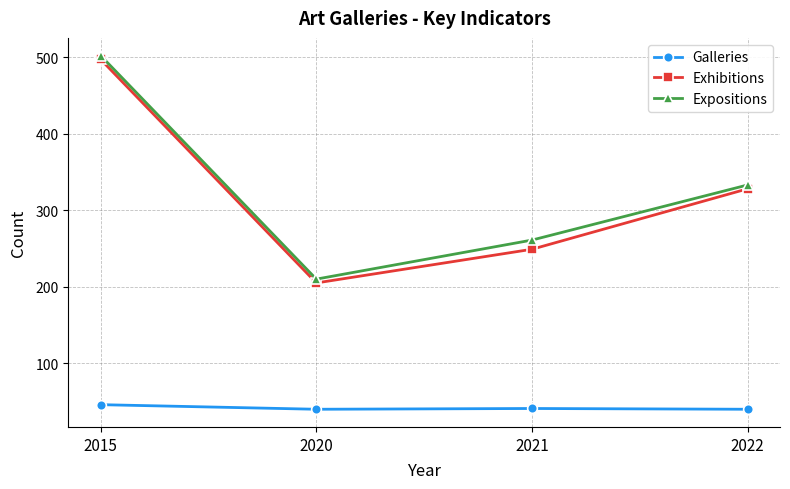

True or false: Exhibitions and Galleries cross at least once.

False